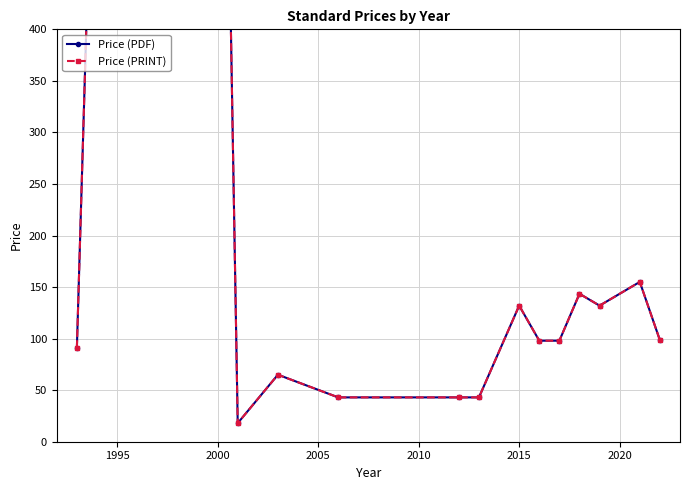

What is the difference between the maximum and minimum values in the Price (PDF) series?

3382.0